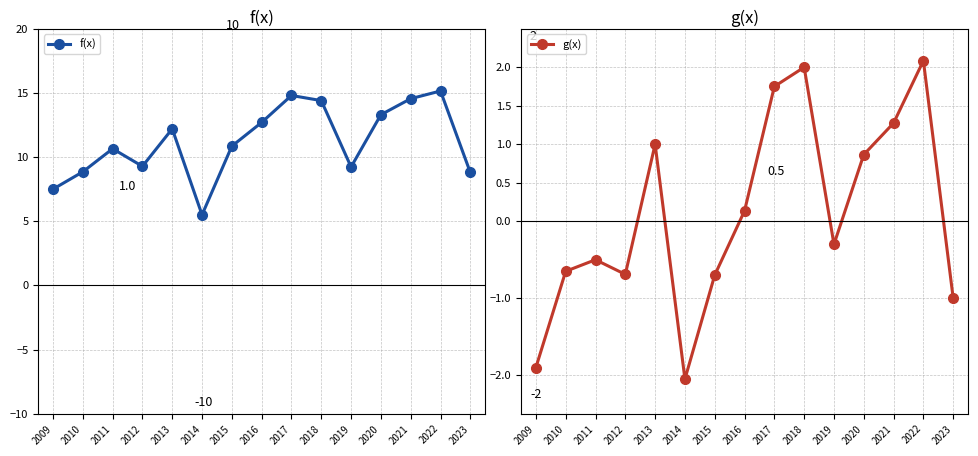

What is the sum of the f(x) values at 2018 and 2015?

25.2